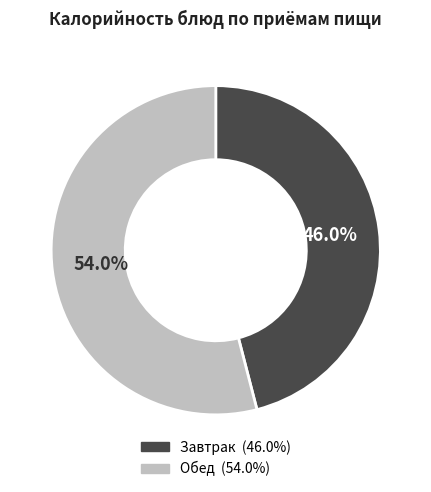

Is there any slice that represents more than half of the pie?

Yes